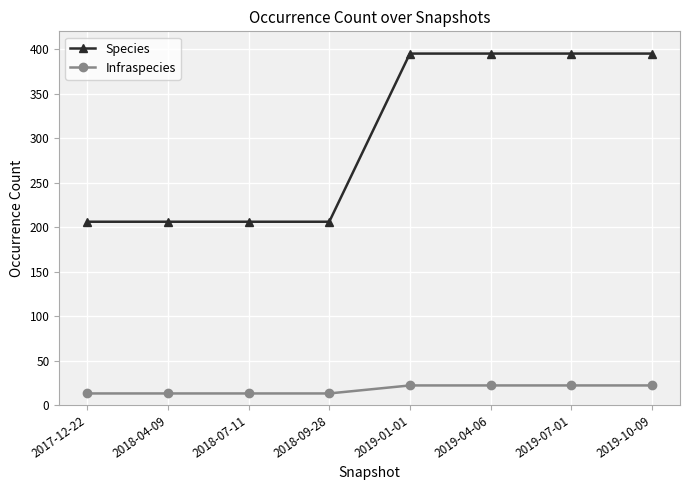

What is the smallest value displayed?

13